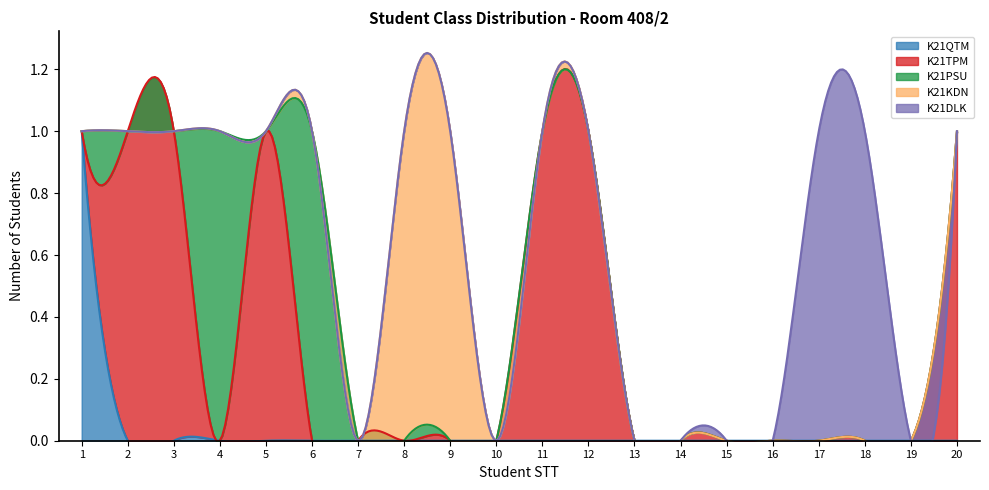

Which category has the highest value across all series?

1